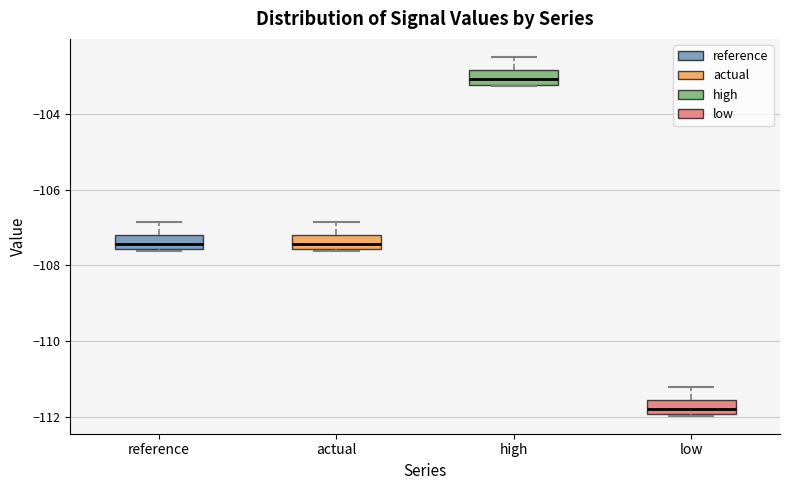

Reading left to right, read every box against the y-axis: the position of its median line, the range the box covers, and the ends of its whiskers. The values are not printed on the chart, so give them approximately, as read against the axis.

reference: median -107.4, box -107.6 to -107.2, whiskers -107.6 to -106.8
actual: median -107.4, box -107.6 to -107.2, whiskers -107.6 to -106.8
high: median -103.0, box -103.2 to -102.8, whiskers -103.2 to -102.4
low: median -111.8, box -112.0 to -111.6, whiskers -112.0 to -111.2